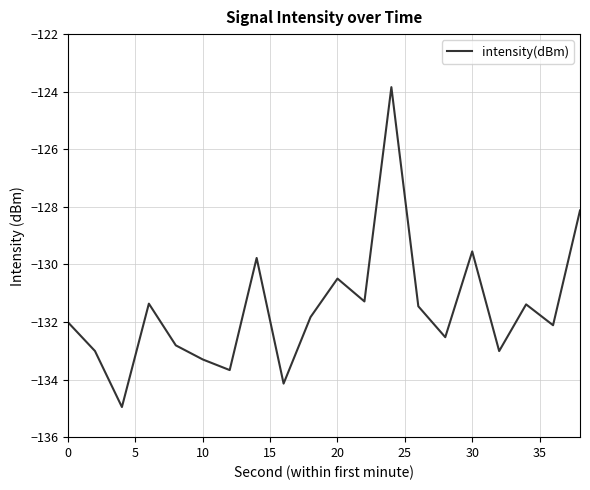

What is the smallest value displayed?

-135.0